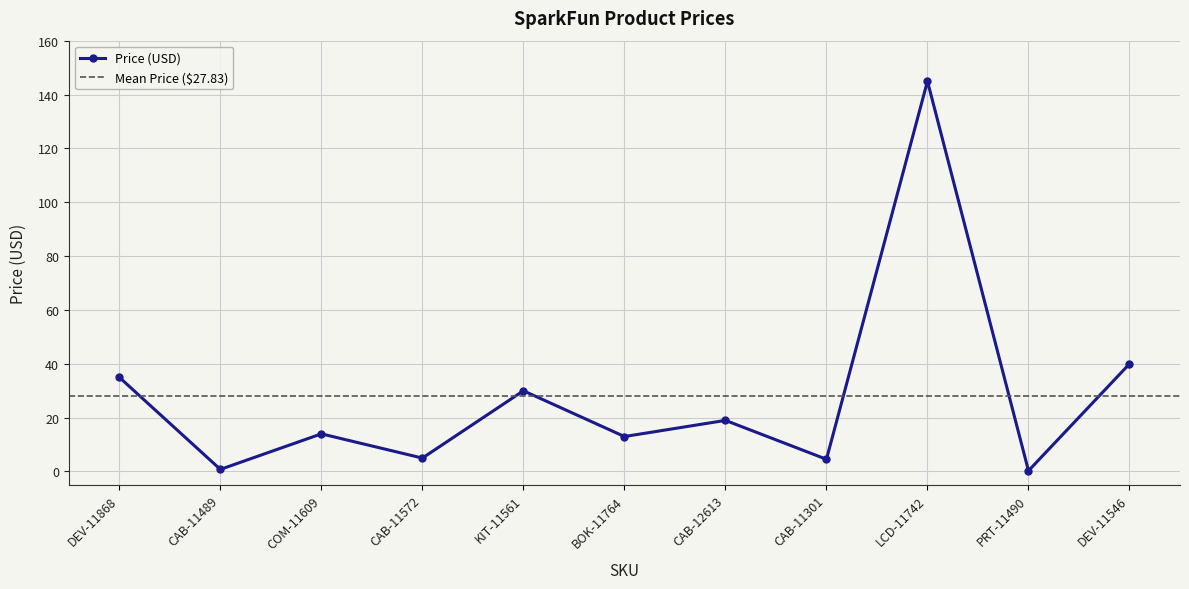

What is the sum of the values at PRT-11490 and BOK-11764?

13.2